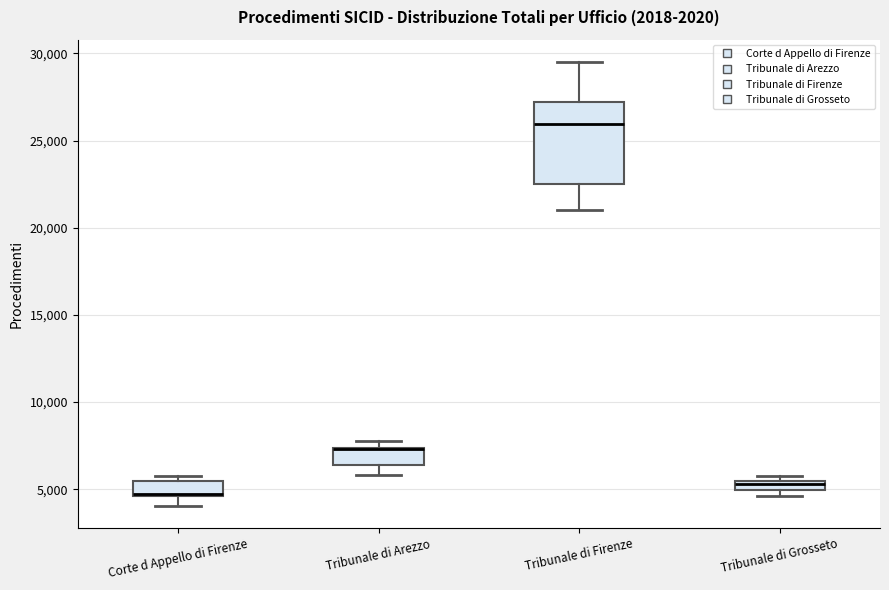

Where does the lower whisker of the box for Tribunale di Firenze end on the y-axis? The values are not printed on the chart, so give them approximately, as read against the axis.

21000